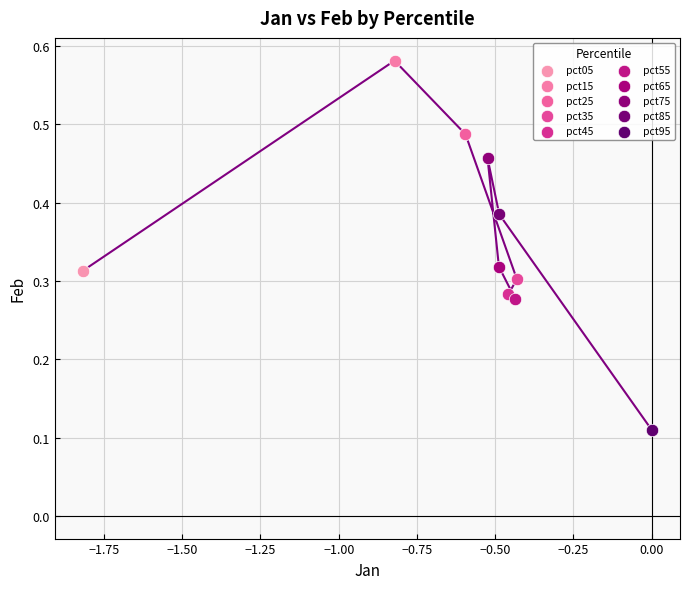

What are all the series names shown in the legend?

pct05, pct15, pct25, pct35, pct45, pct55, pct65, pct75, pct85, pct95